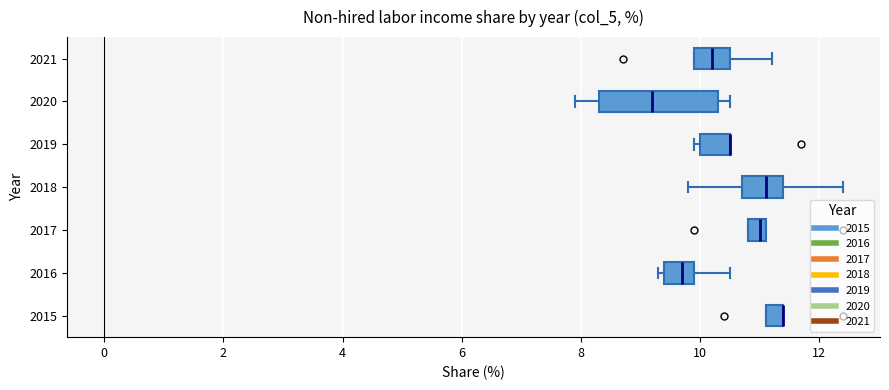

Comparing the boxes themselves (not the whiskers), which one is the widest?

2020